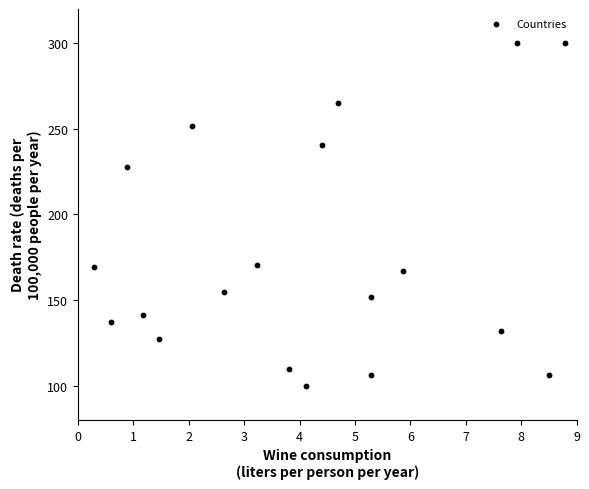

What is the range of Y values (max minus min)?

200.0